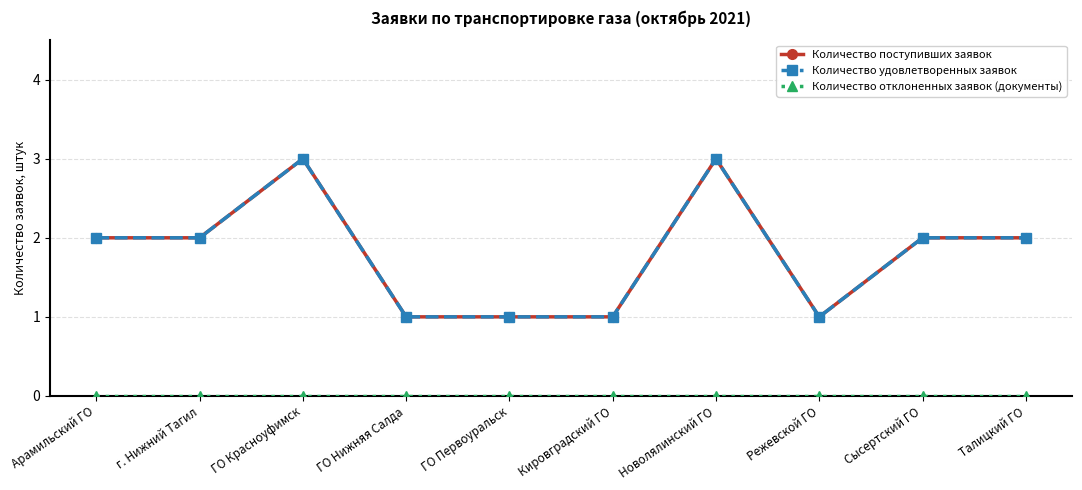

Reading left to right, extract all data points from this chart.

Количество поступивших заявок: Арамильский ГО=2	г. Нижний Тагил=2	ГО Красноуфимск=3	ГО Нижняя Салда=1	ГО Первоуральск=1	Кировградский ГО=1	Новолялинский ГО=3	Режевской ГО=1	Сысертский ГО=2	Талицкий ГО=2
Количество удовлетворенных заявок: Арамильский ГО=2	г. Нижний Тагил=2	ГО Красноуфимск=3	ГО Нижняя Салда=1	ГО Первоуральск=1	Кировградский ГО=1	Новолялинский ГО=3	Режевской ГО=1	Сысертский ГО=2	Талицкий ГО=2
Количество отклоненных заявок (документы): Арамильский ГО=0	г. Нижний Тагил=0	ГО Красноуфимск=0	ГО Нижняя Салда=0	ГО Первоуральск=0	Кировградский ГО=0	Новолялинский ГО=0	Режевской ГО=0	Сысертский ГО=0	Талицкий ГО=0